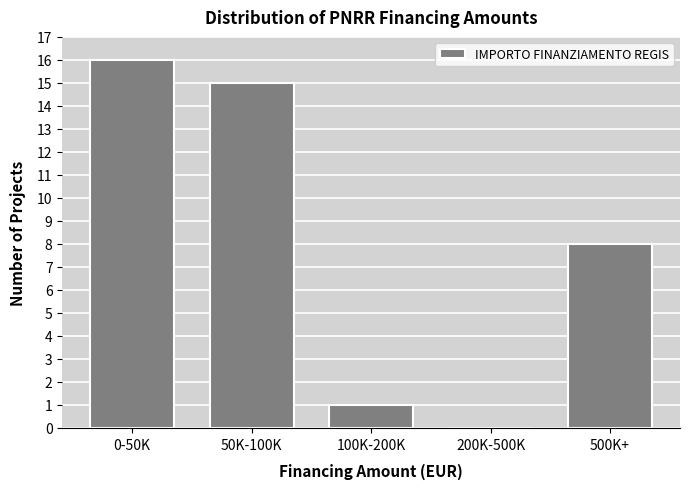

Reading left to right, extract all data points from this chart.

0-50K=16	50K-100K=15	100K-200K=1	200K-500K=0	500K+=8